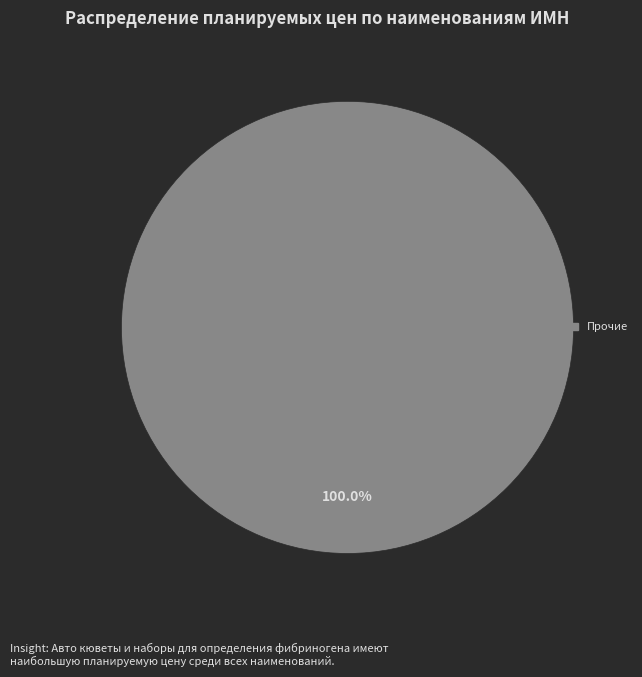

Does any single category account for the majority?

Yes